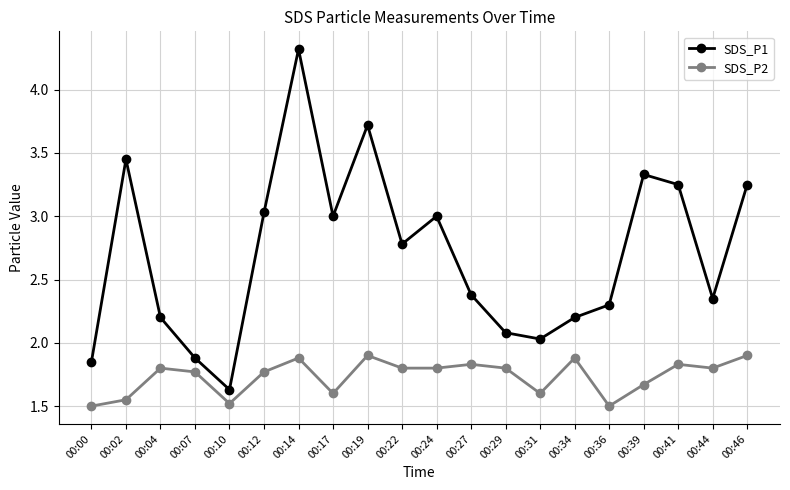

Where is the first local minimum for SDS_P1?

00:10